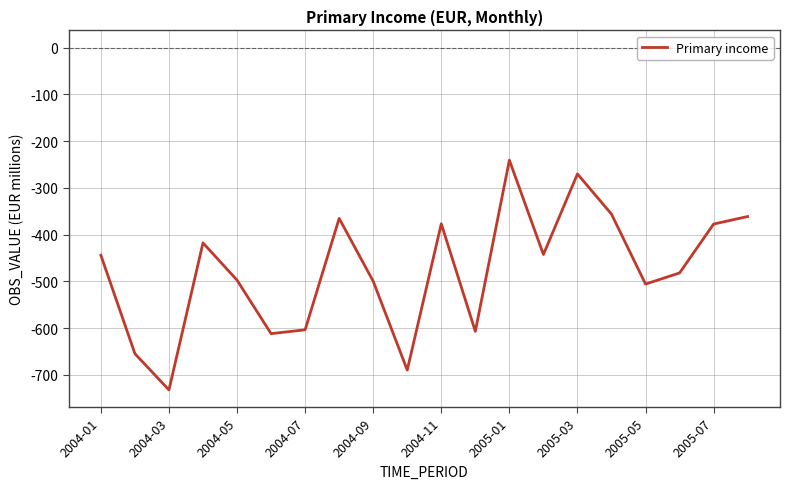

What is the smallest value displayed?

-732.2